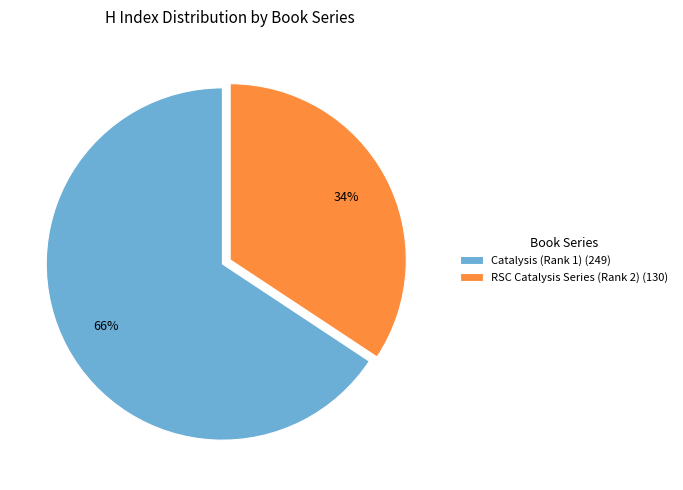

True or false: Catalysis (Rank 1) accounts for 66% of the total.

True